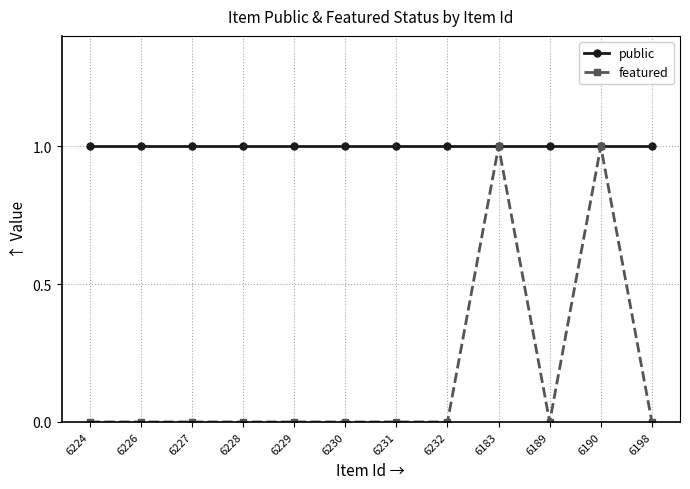

What is the total value across all series at 6227?

1